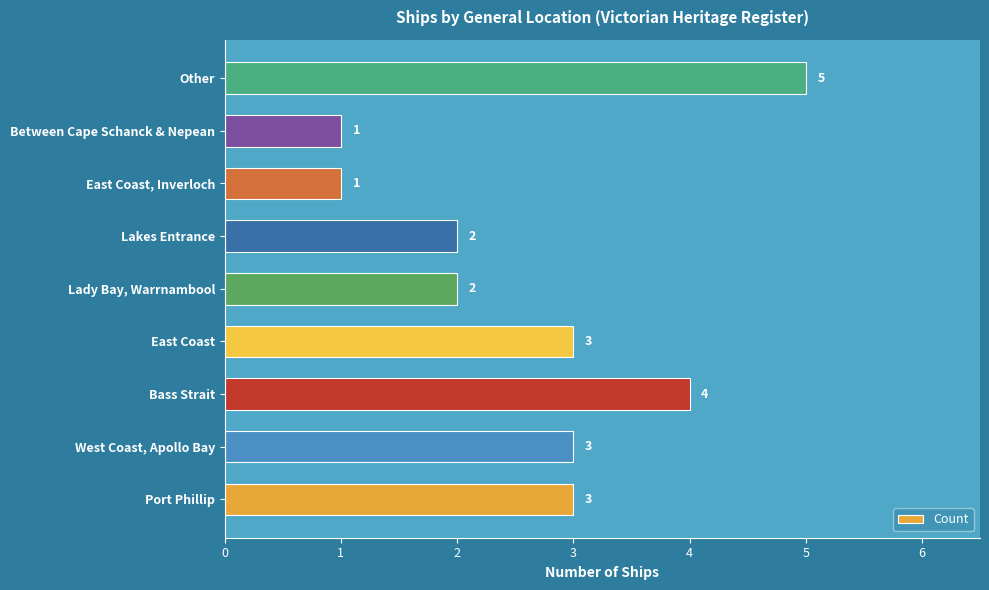

What is the sum of all values?

24